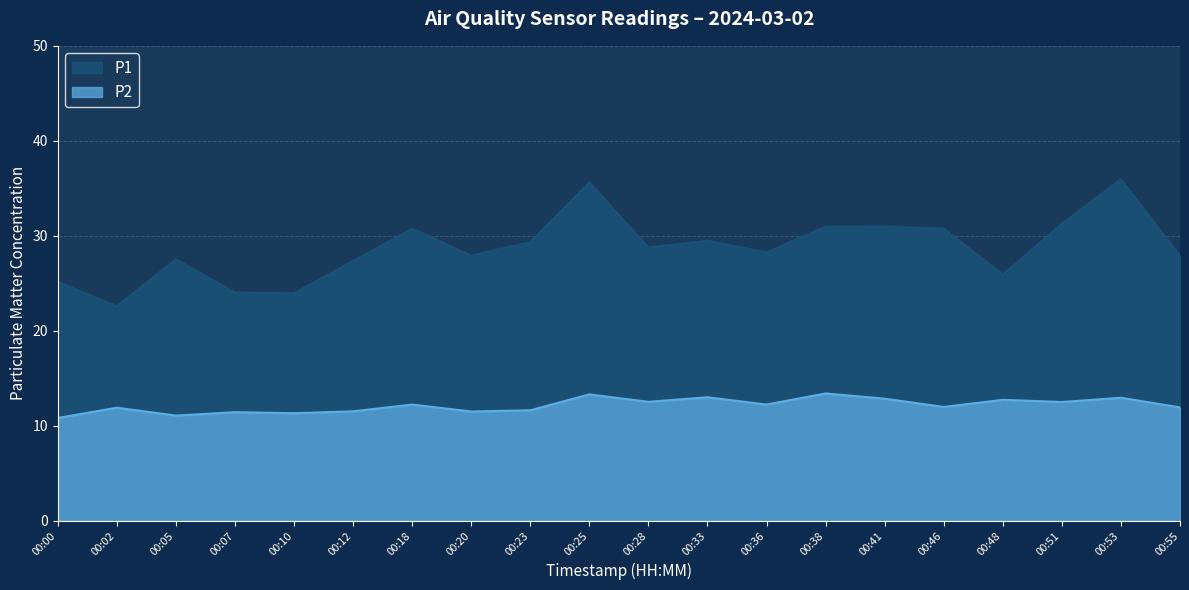

What is the difference between the maximum and minimum values in the P2 series?

2.6